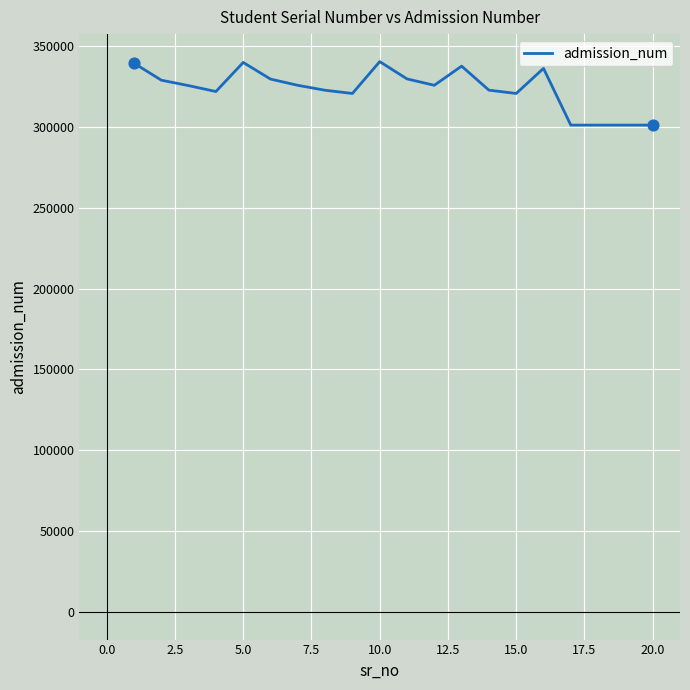

What is the difference between the maximum and minimum values?

39247